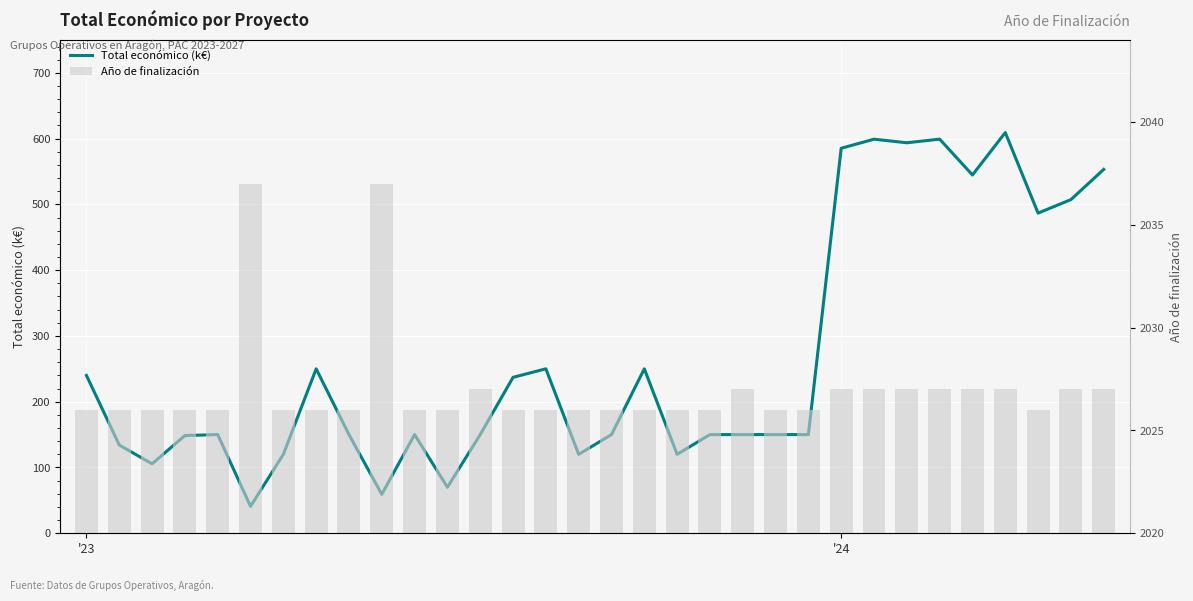

What is the lowest value of the Total económico (k€) series?

40.9